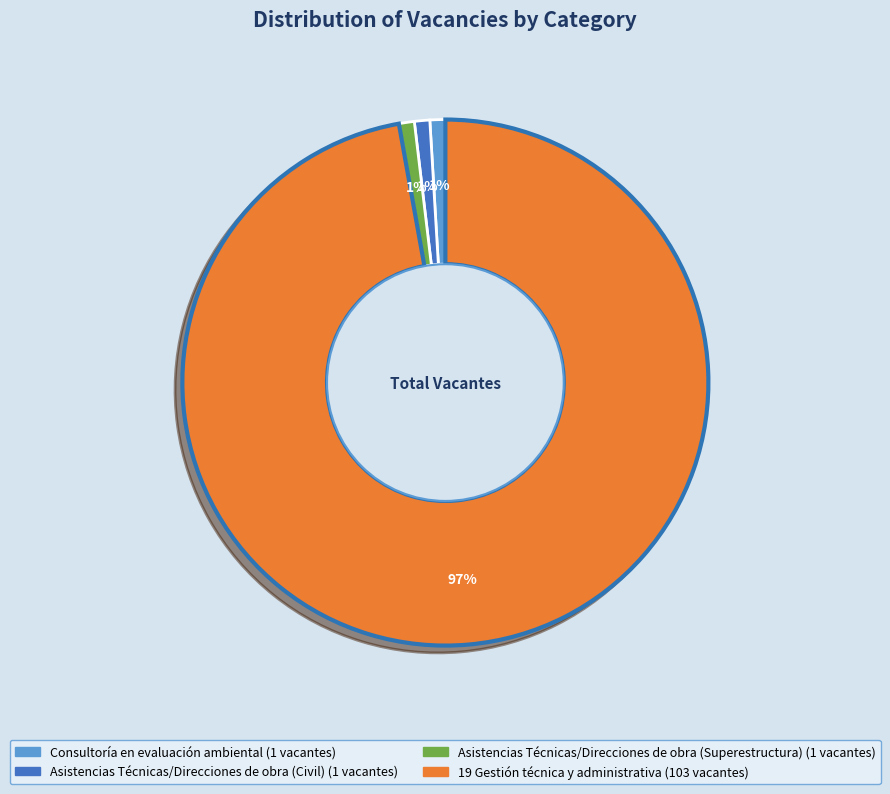

How many segments does this pie chart have?

4